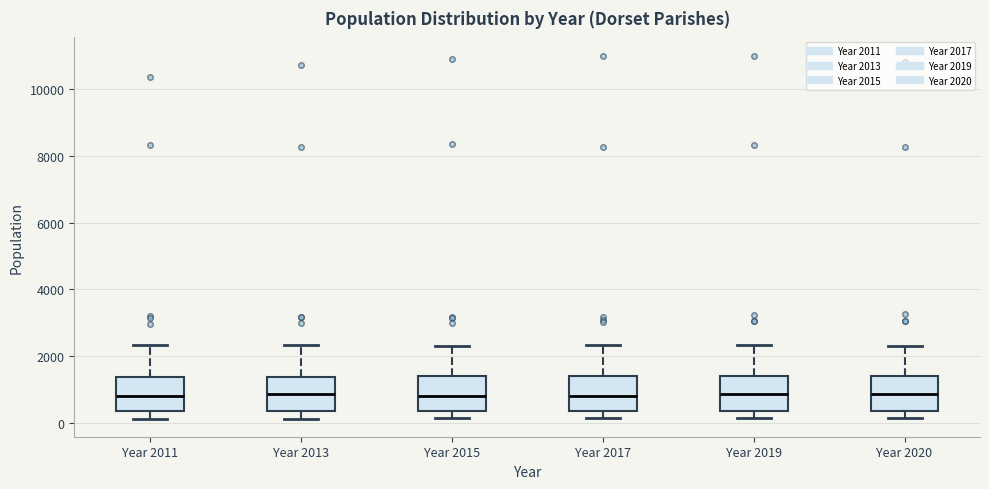

Where is the lower edge of the box for Year 2020 on the y-axis? The values are not printed on the chart, so give them approximately, as read against the axis.

400